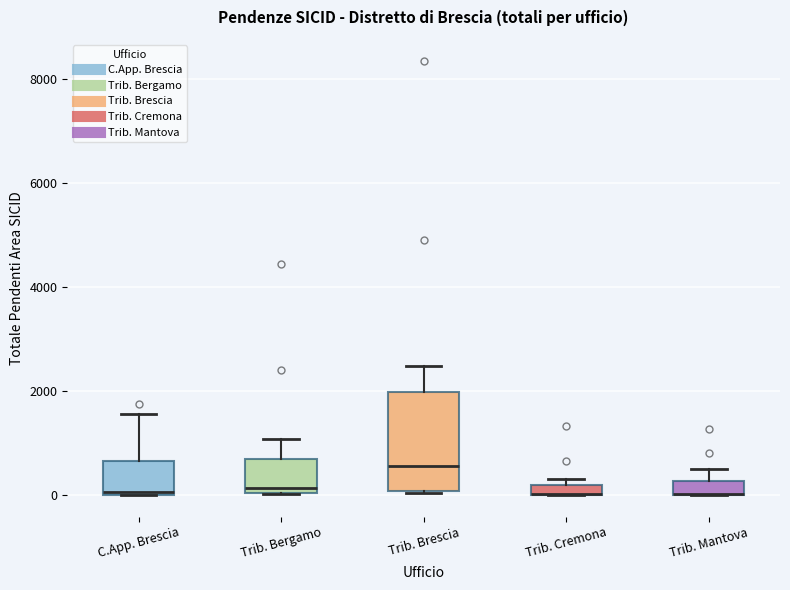

Which box is the tallest, from its lower edge to its upper edge?

Trib. Brescia